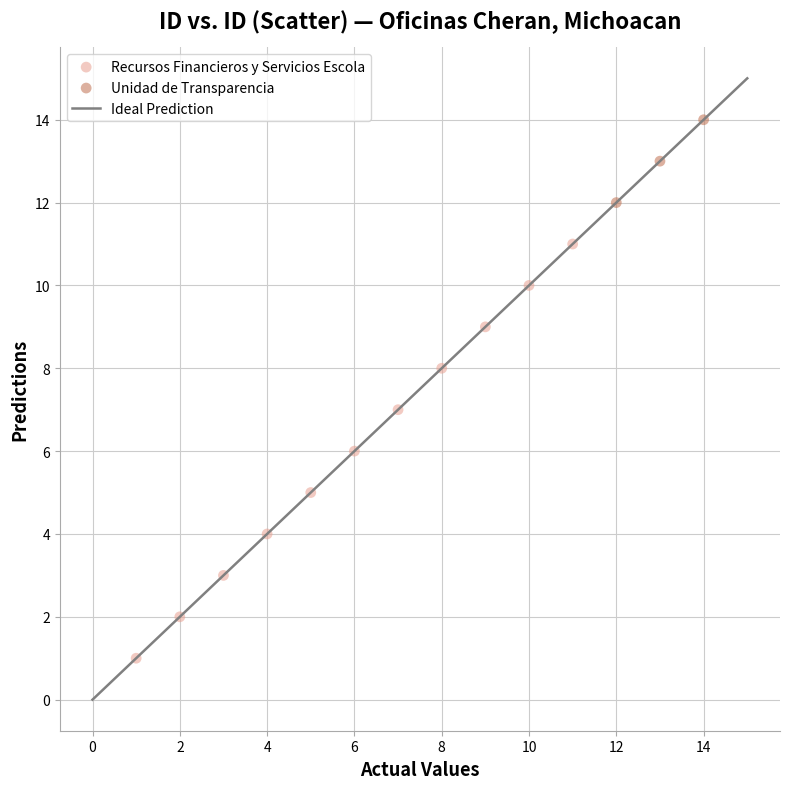

Which series reaches the maximum Y coordinate?

Unidad de Transparencia